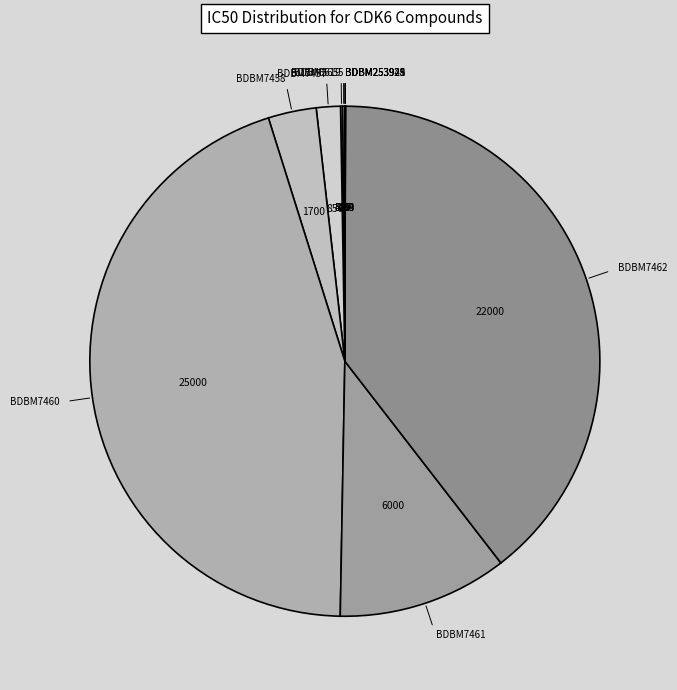

Count the number of slices in the pie.

11